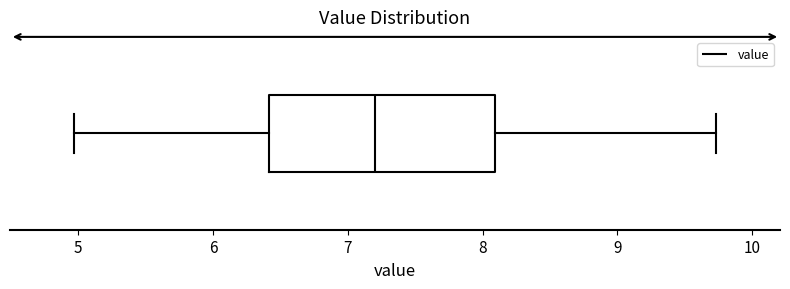

Transcribe this box plot: give where the median line is, the range the box spans, and where the two whiskers end, as read against the x-axis. The values are not printed on the chart, so give them approximately, as read against the axis.

median 7.2, box 6.4 to 8.1, whiskers 5.0 to 9.7